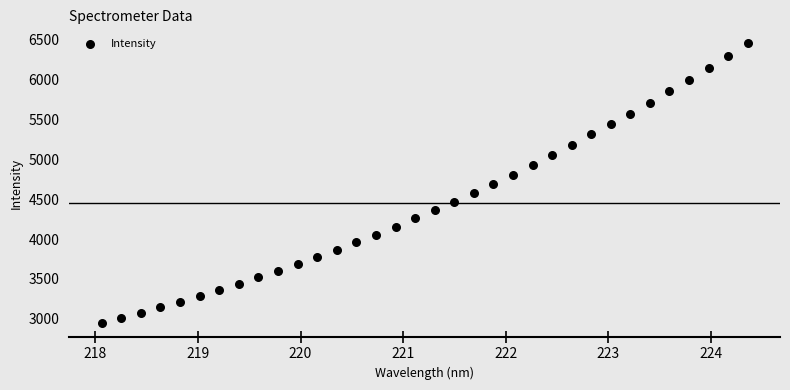

What is the range of Y values (max minus min)?

3500.9